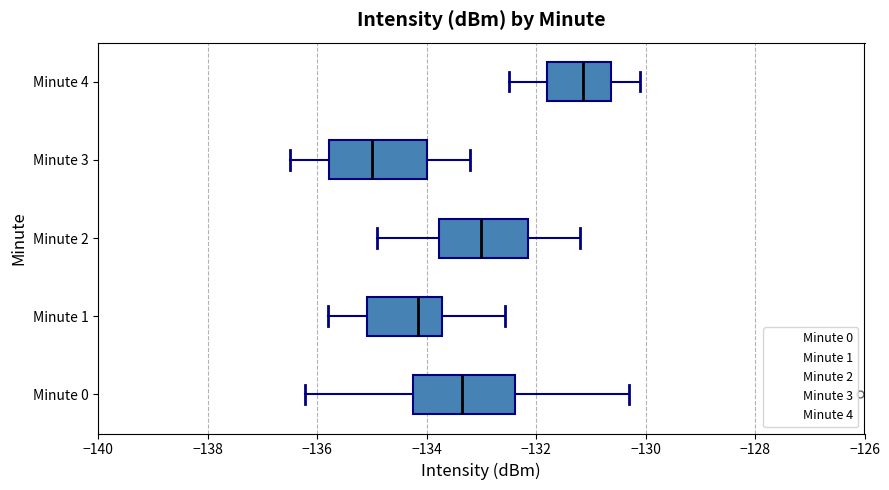

Reading bottom to top, read every box against the x-axis: the position of its median line, the range the box covers, and the ends of its whiskers. The values are not printed on the chart, so give them approximately, as read against the axis.

Minute 0: median -133.4, box -134.2 to -132.4, whiskers -136.2 to -130.4
Minute 1: median -134.2, box -135.0 to -133.8, whiskers -135.8 to -132.6
Minute 2: median -133.0, box -133.8 to -132.2, whiskers -134.8 to -131.2
Minute 3: median -135.0, box -135.8 to -134.0, whiskers -136.4 to -133.2
Minute 4: median -131.2, box -131.8 to -130.6, whiskers -132.4 to -130.0